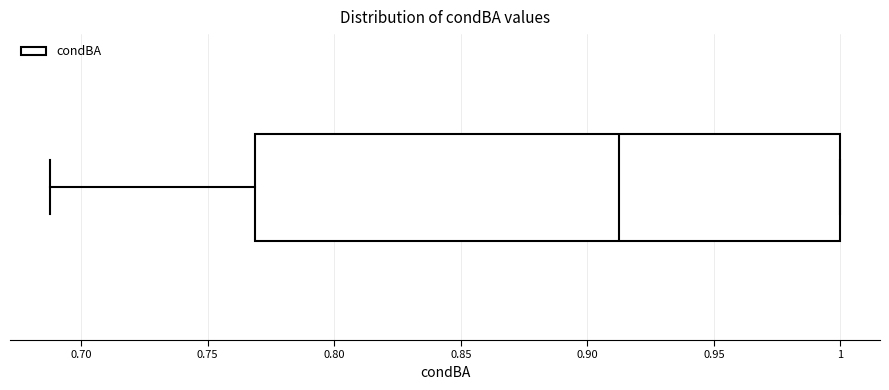

Where is the left edge of the box on the x-axis? The values are not printed on the chart, so give them approximately, as read against the axis.

0.77